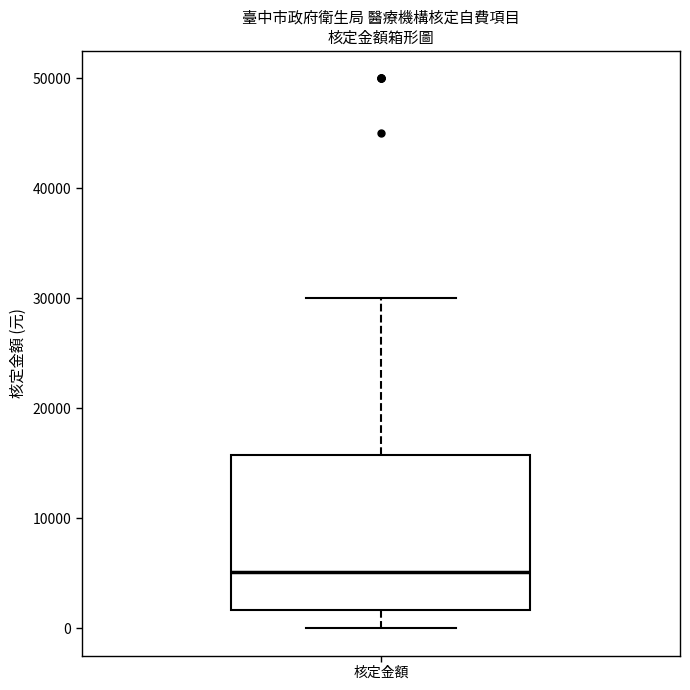

Read this box plot against the y-axis: the position of the median line, the range covered by the box, and the ends of both whiskers. The values are not printed on the chart, so give them approximately, as read against the axis.

median 5000, box 2000 to 16000, whiskers 0 to 30000